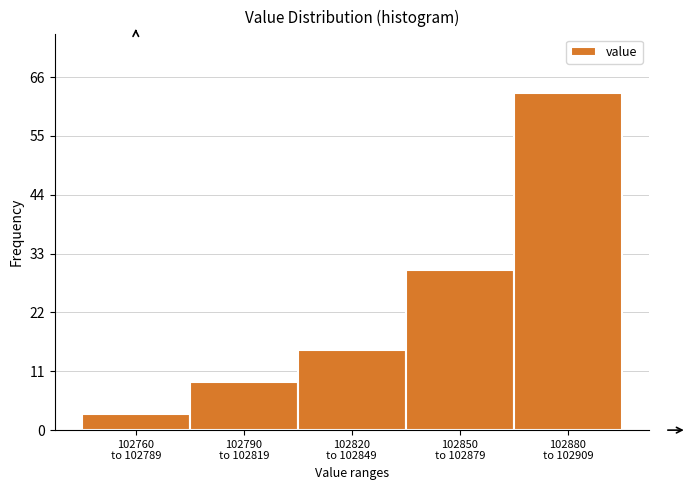

Reading right to left, list all the values displayed in this chart.

63	30	15	9	3